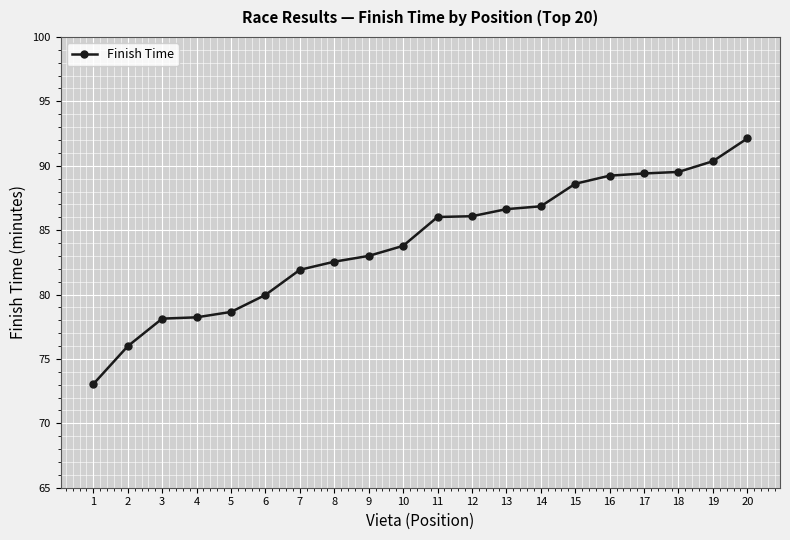

Which label corresponds to the largest value in the chart?

20